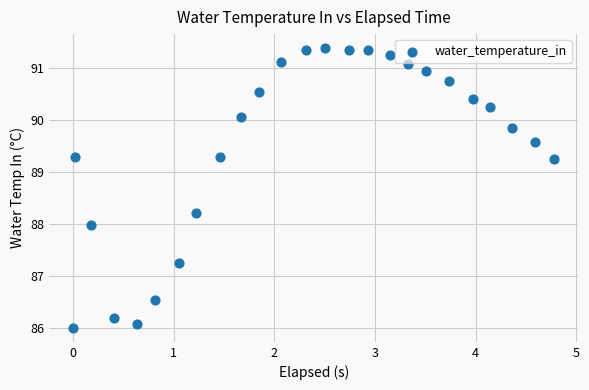

What is the range of X values (max minus min)?

4.8